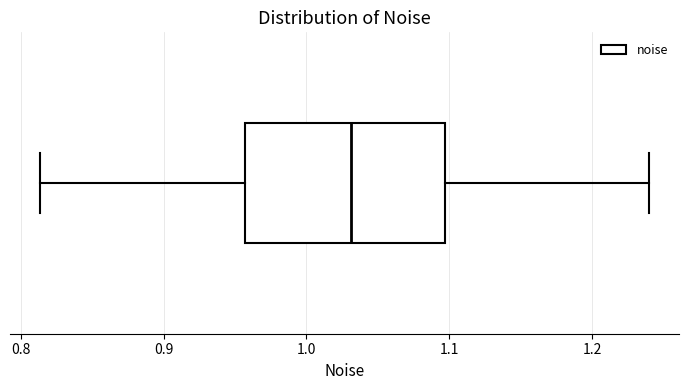

Read this box plot against the x-axis: the position of the median line, the range covered by the box, and the ends of both whiskers. The values are not printed on the chart, so give them approximately, as read against the axis.

median 1.03, box 0.96 to 1.10, whiskers 0.81 to 1.24